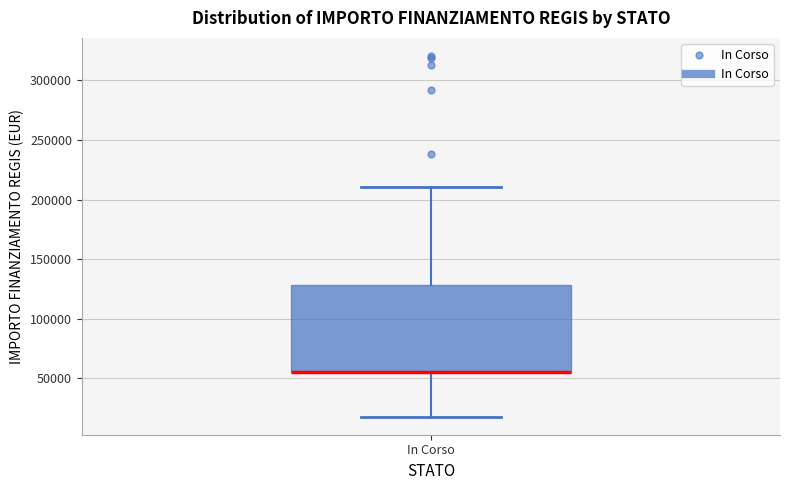

Where is the lower edge of the box for In Corso on the y-axis? The values are not printed on the chart, so give them approximately, as read against the axis.

55000